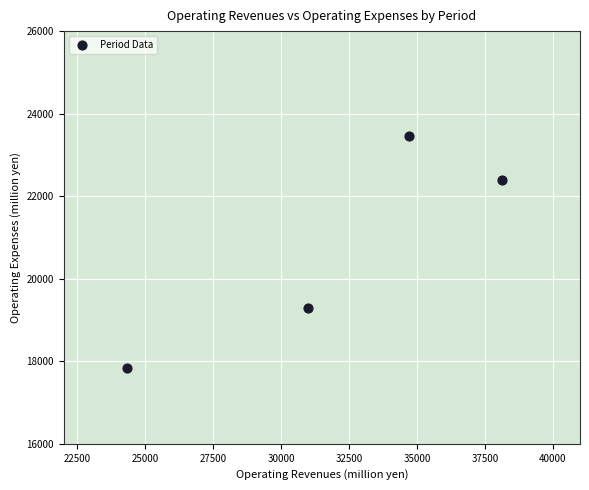

What is the average X value?

32036